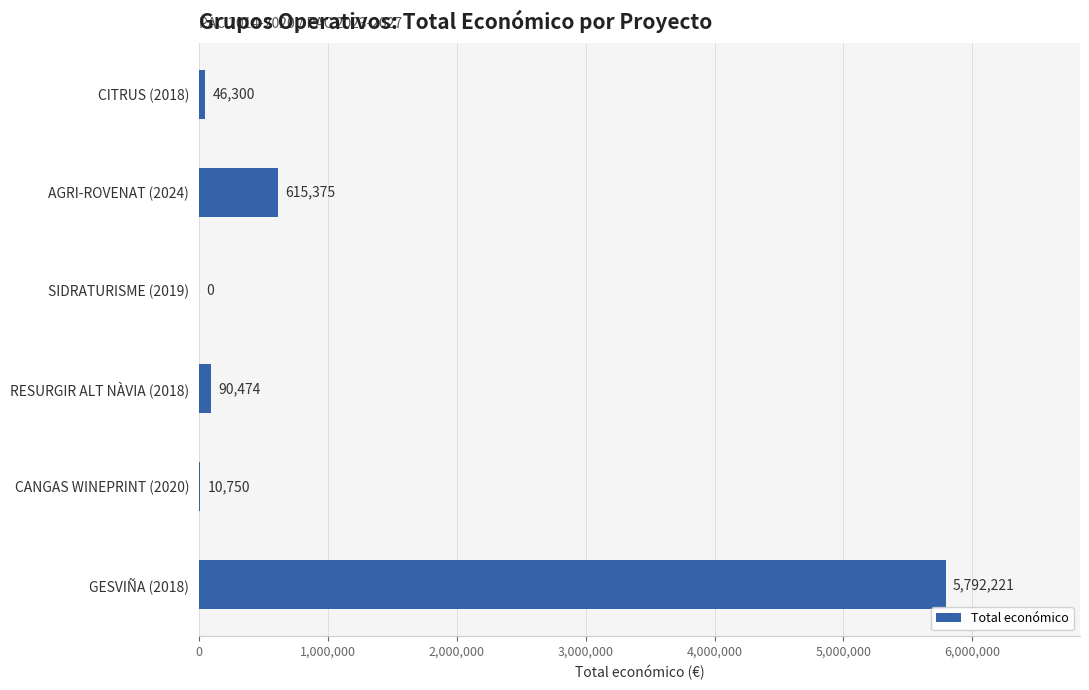

What is the greatest value displayed?

5792221